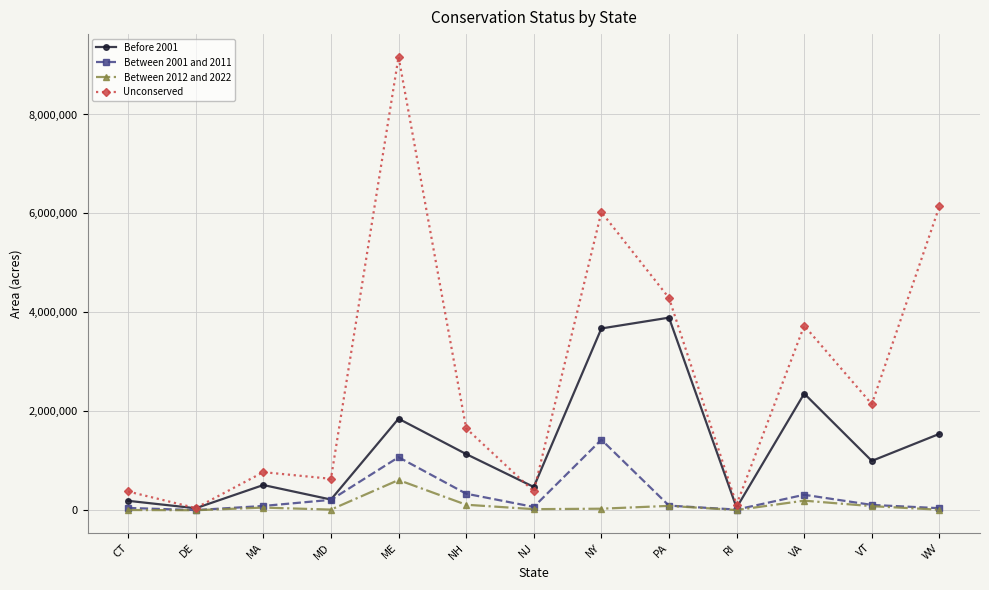

Is it true that Unconserved equals 4291376 at PA?

True